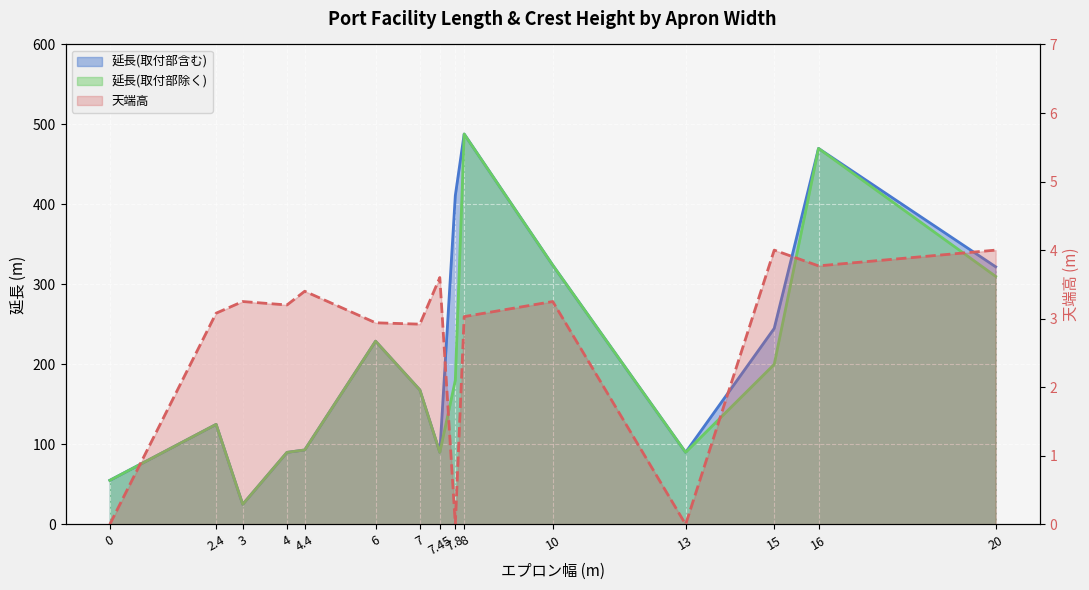

Count the number of data series in this chart.

3